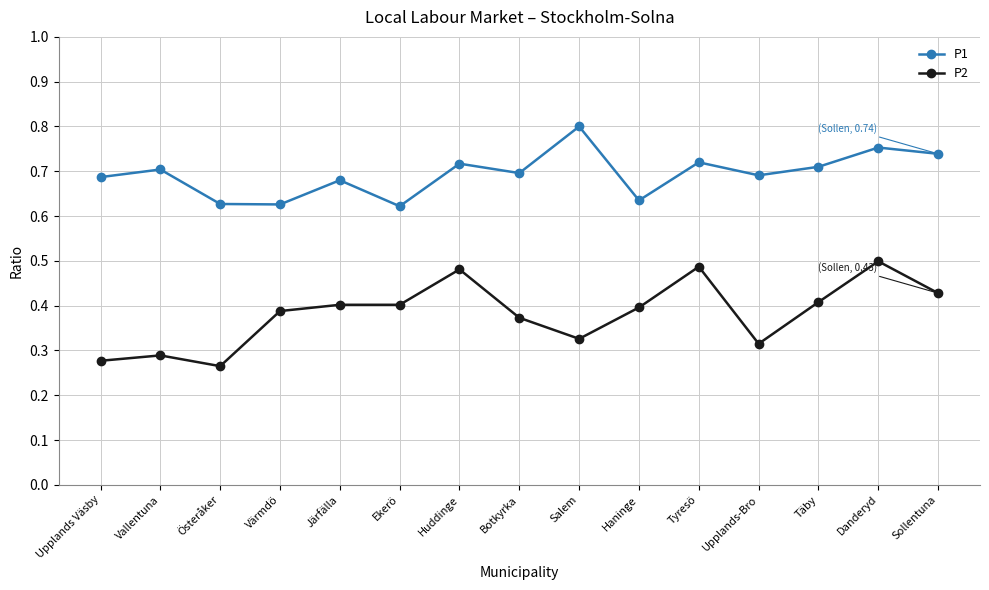

What is the label of the 4th point from the right?

Upplands-Bro